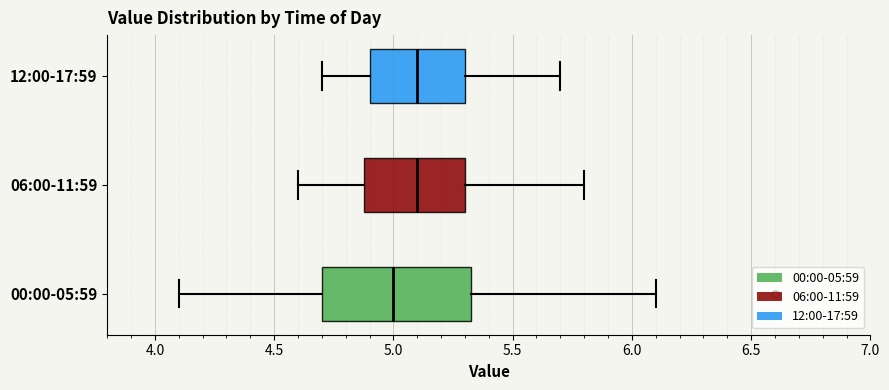

Reading bottom to top, read every box against the x-axis: the position of its median line, the range the box covers, and the ends of its whiskers. The values are not printed on the chart, so give them approximately, as read against the axis.

00:00-05:59: median 5.00, box 4.70 to 5.35, whiskers 4.10 to 6.10
06:00-11:59: median 5.10, box 4.90 to 5.30, whiskers 4.60 to 5.80
12:00-17:59: median 5.10, box 4.90 to 5.30, whiskers 4.70 to 5.70